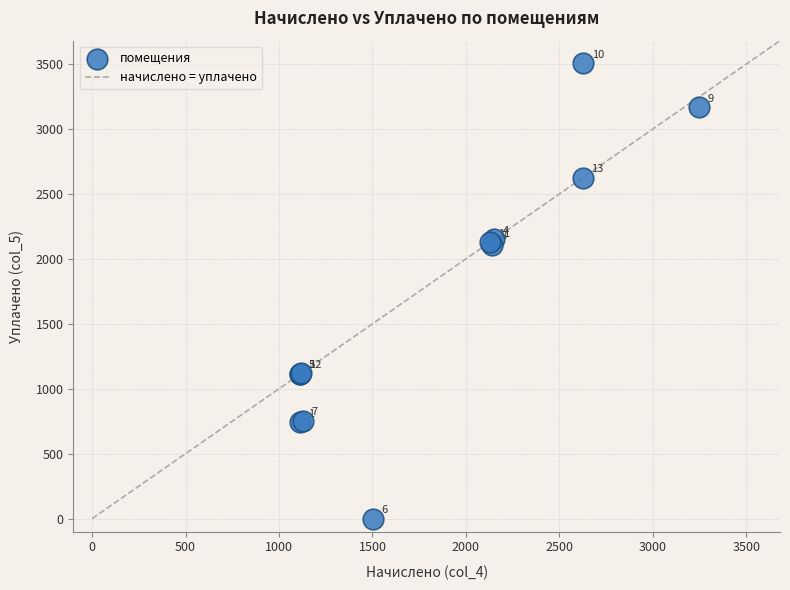

What Y value in the scatter plot is closest to 1752?

2110.2